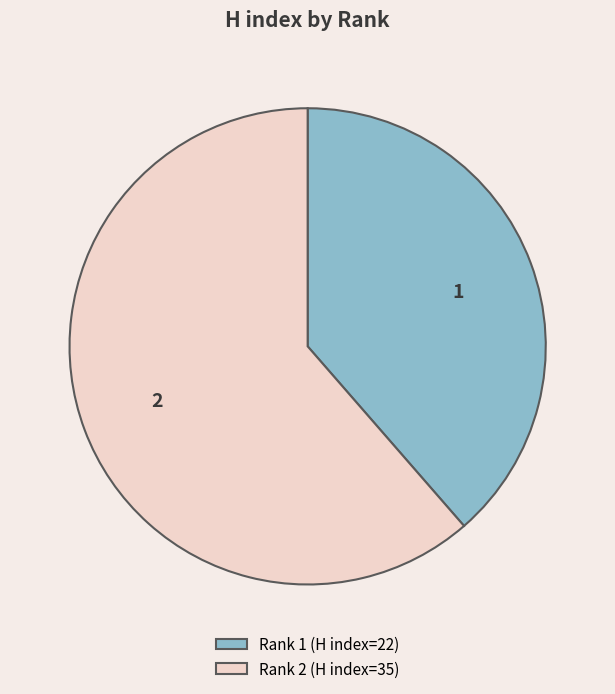

Approximately how many times larger is the value at Rank 2 (H index=35) compared to Rank 1 (H index=22)?

1.6